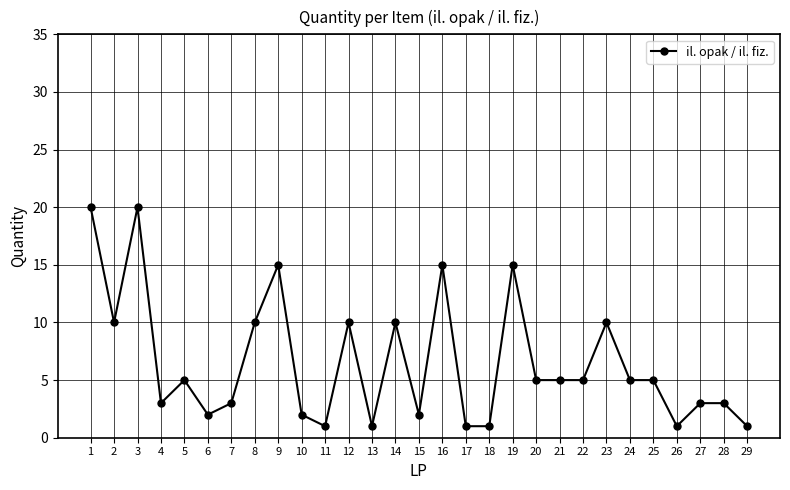

What is the maximum value shown in the chart?

20